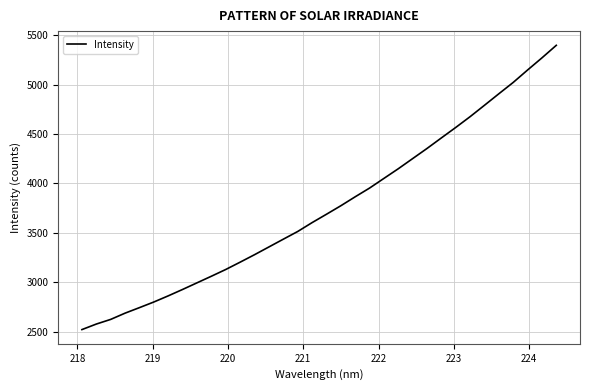

What is the difference between the maximum and minimum values?

2873.8